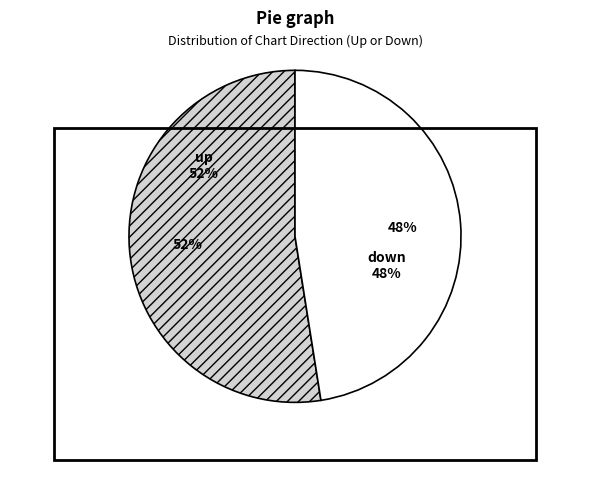

True or false: up accounts for 61% of the total.

False